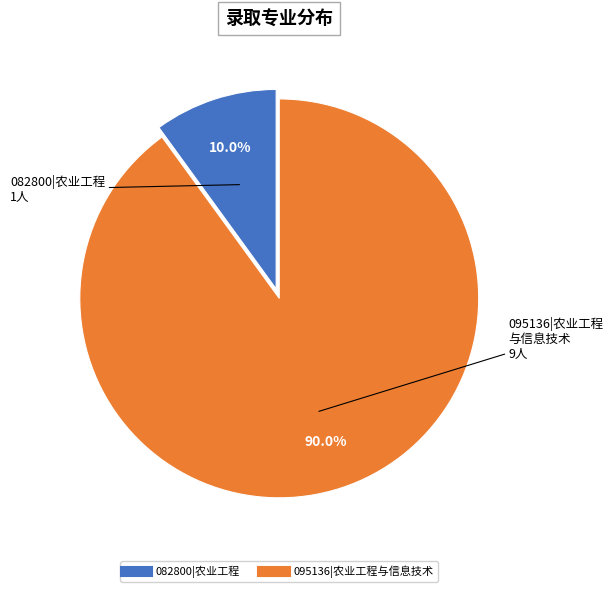

Rank the categories by value from highest to lowest.

095136|农业工程与信息技术, 082800|农业工程